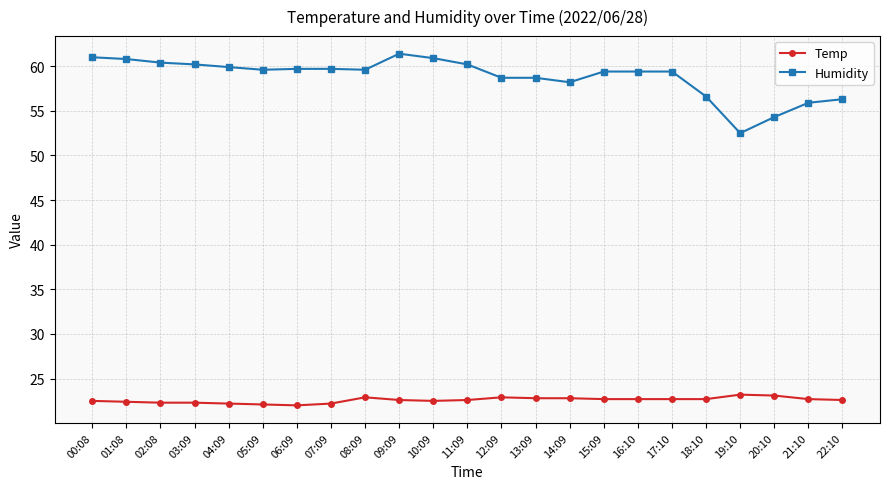

The Temp series shows 32.1 at 17:10. True or false?

False